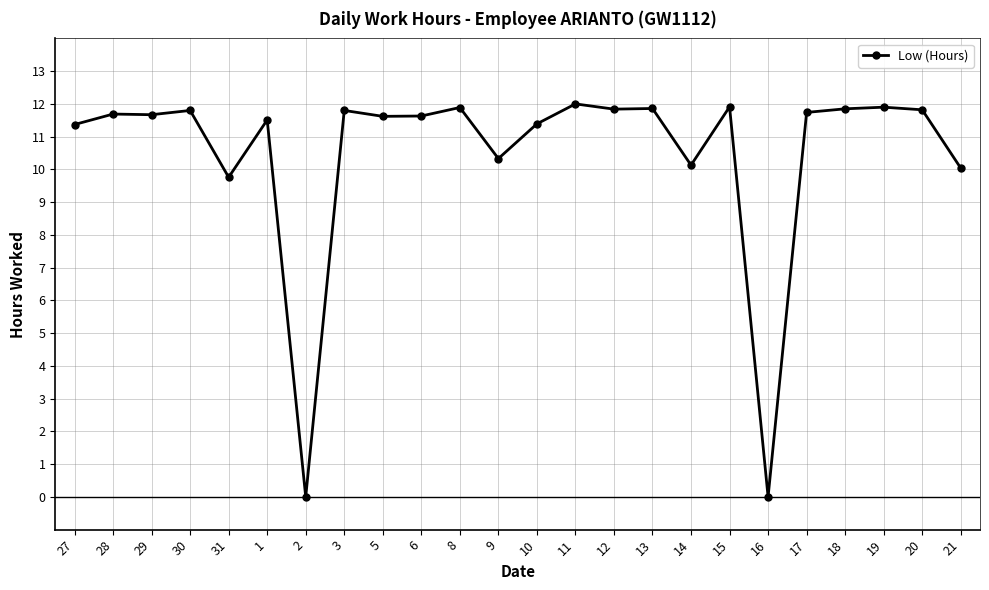

True or false: the data has more than 2 interior local peaks.

True